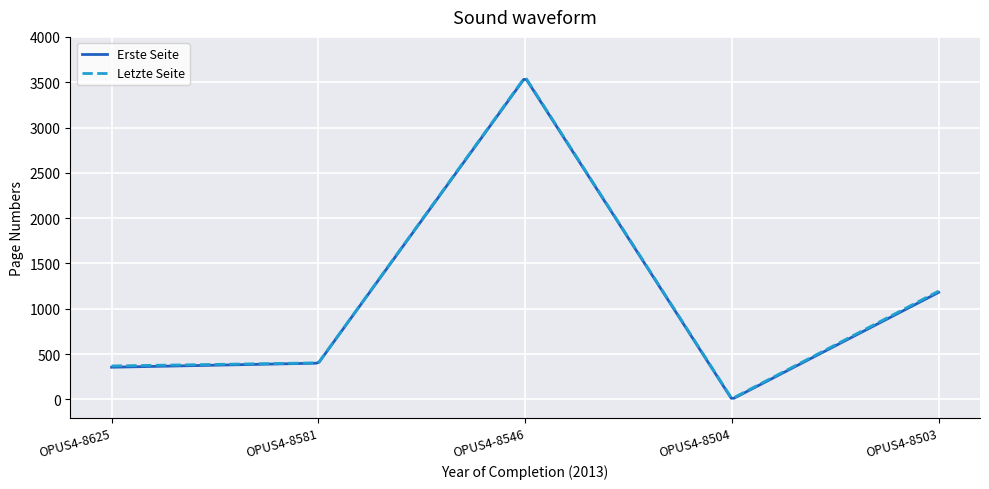

What is the highest value of the Erste Seite series?

3530.9